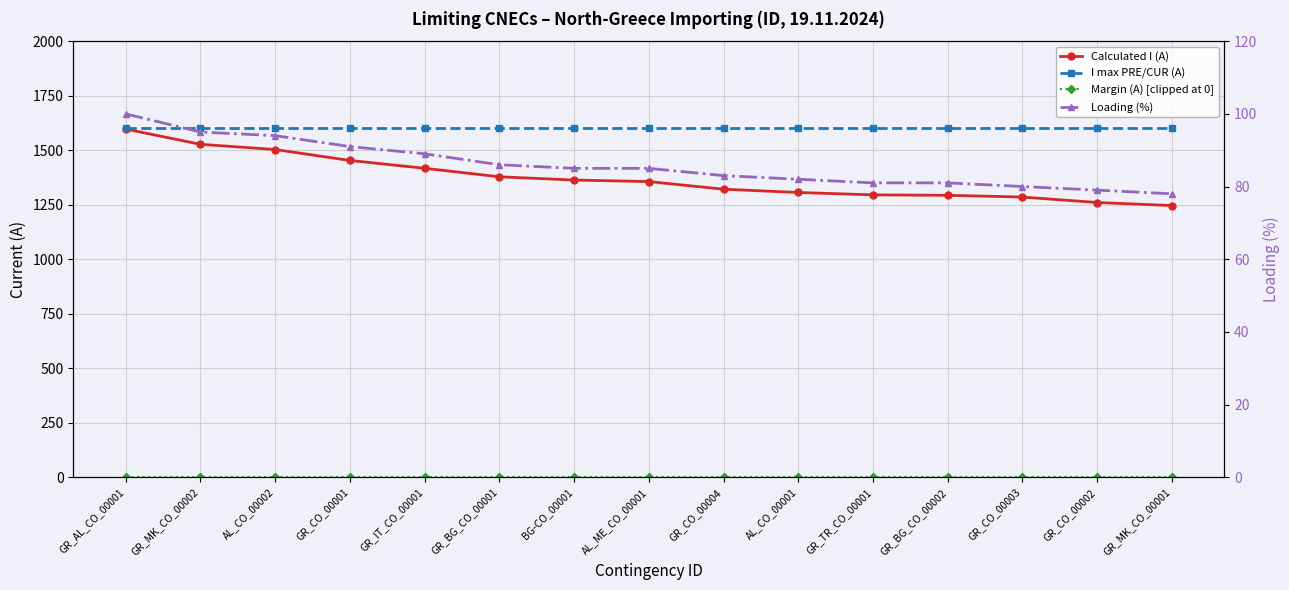

How many distinct data groups are displayed?

4